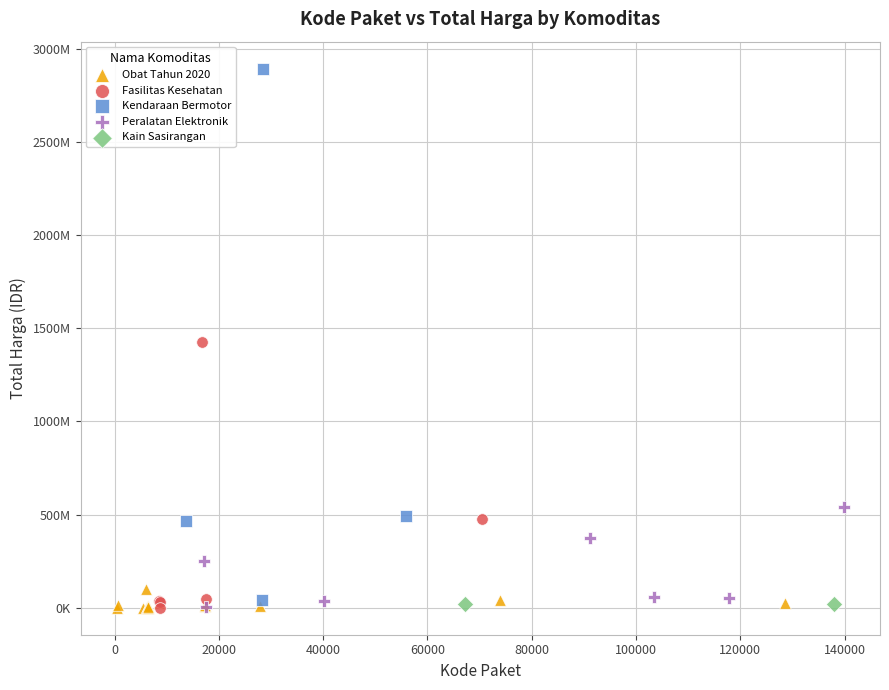

What are all the series names shown in the legend?

Obat Tahun 2020, Fasilitas Kesehatan, Kendaraan Bermotor, Peralatan Elektronik, Kain Sasirangan